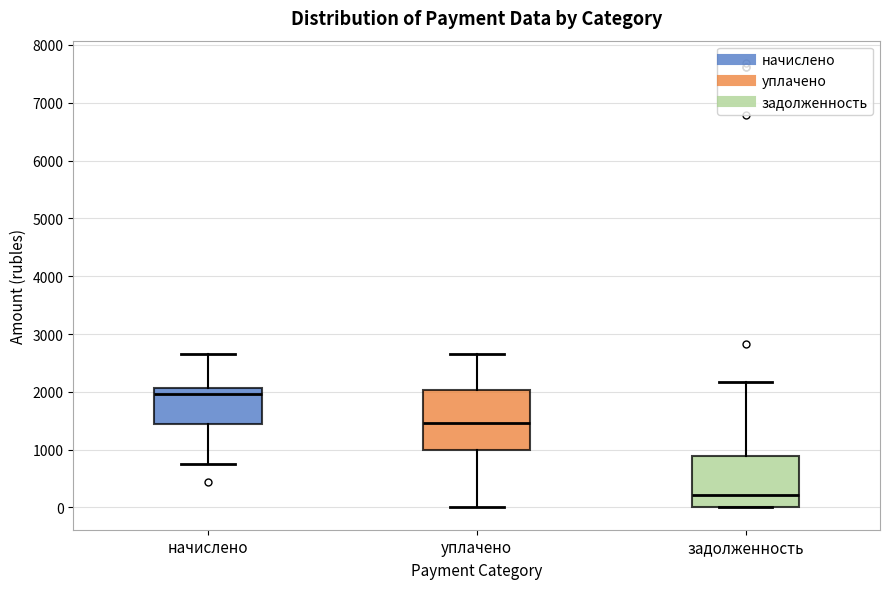

Comparing the boxes themselves (not the whiskers), which one is the tallest?

уплачено